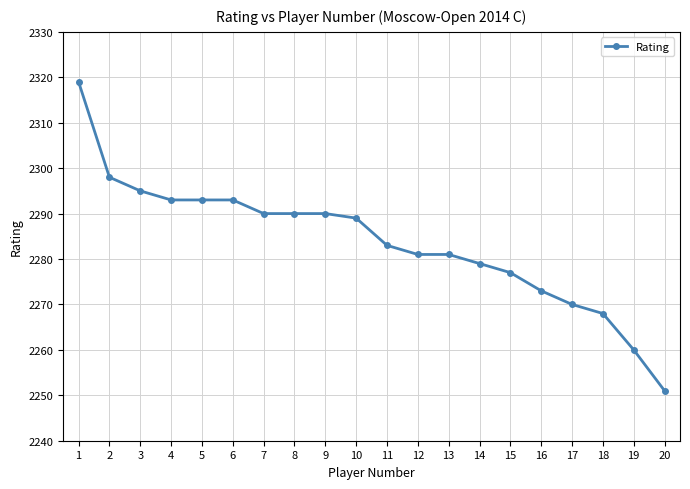

How many lines are shown in the chart?

1